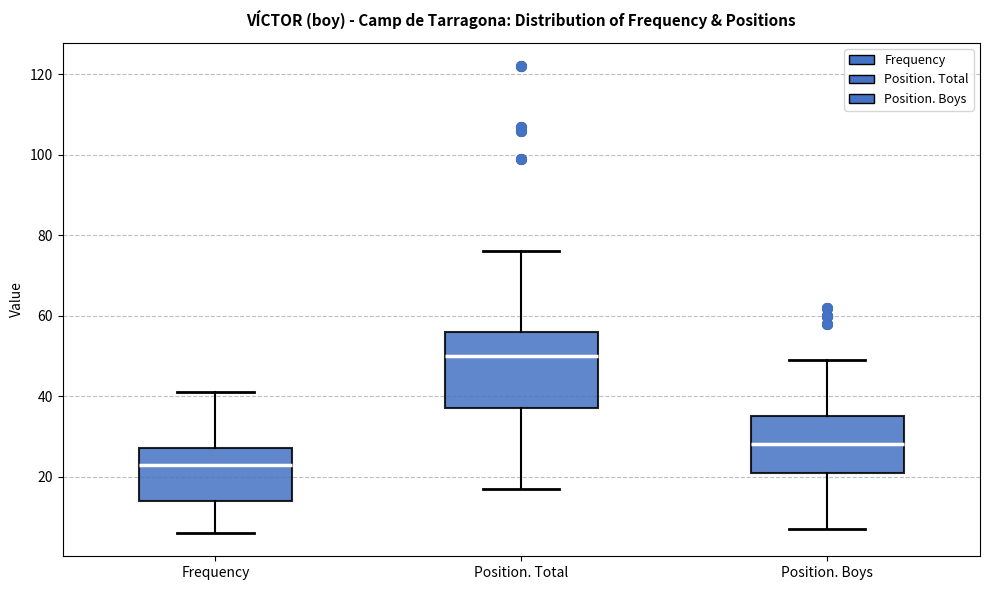

Reading left to right, transcribe this box plot: for each box, give where its median line is, the range the box spans, and where its two whiskers end, as read against the y-axis. The values are not printed on the chart, so give them approximately, as read against the axis.

Frequency: median 24, box 14 to 28, whiskers 6 to 42
Position. Total: median 50, box 38 to 56, whiskers 18 to 76
Position. Boys: median 28, box 22 to 36, whiskers 8 to 50